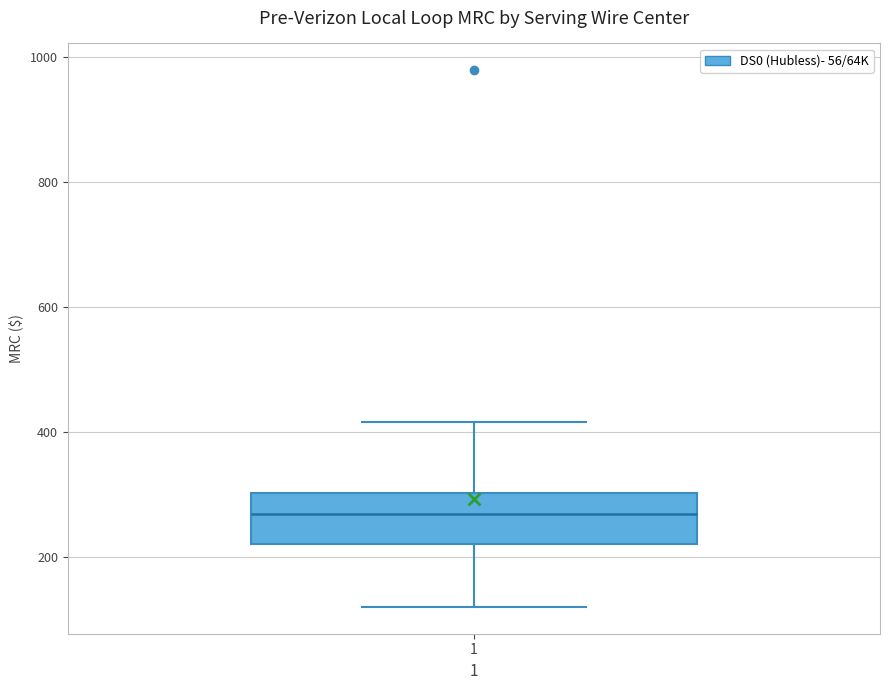

Where is the upper edge of the box at x = 1 on the y-axis? The values are not printed on the chart, so give them approximately, as read against the axis.

300